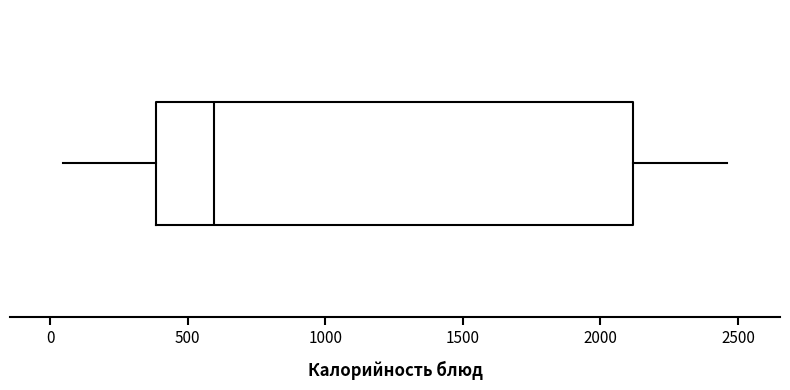

Transcribe this box plot: give where the median line is, the range the box spans, and where the two whiskers end, as read against the x-axis. The values are not printed on the chart, so give them approximately, as read against the axis.

median 600, box 400 to 2100, whiskers 50 to 2450